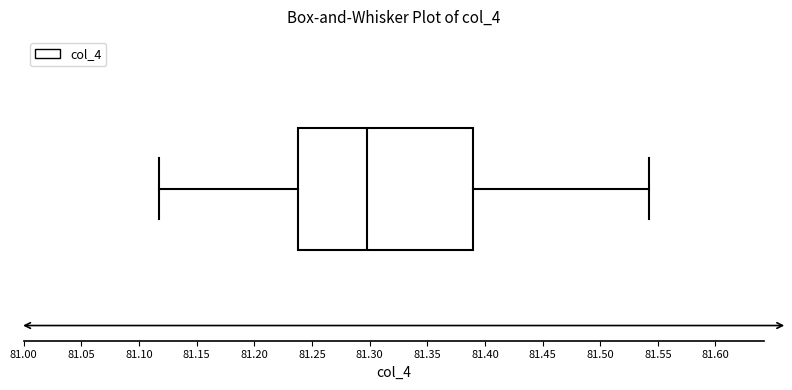

Where does the median line of the box sit on the x-axis? The values are not printed on the chart, so give them approximately, as read against the axis.

81.300